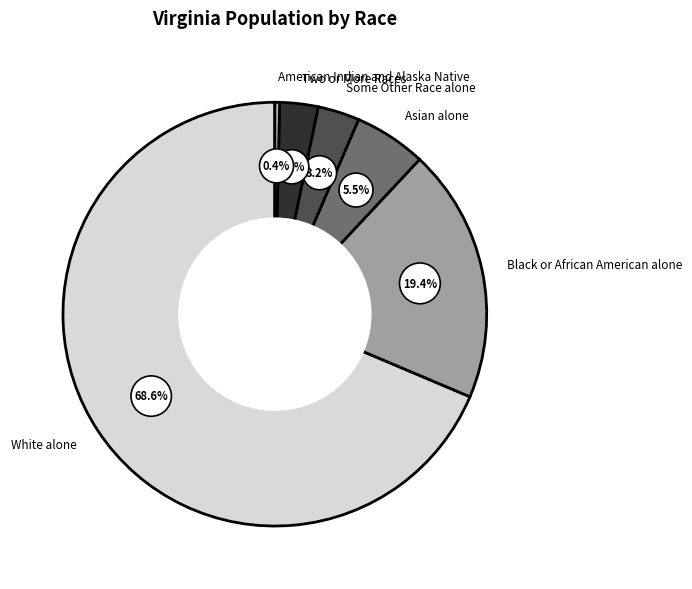

Is it true that White alone is 69% of the pie?

True